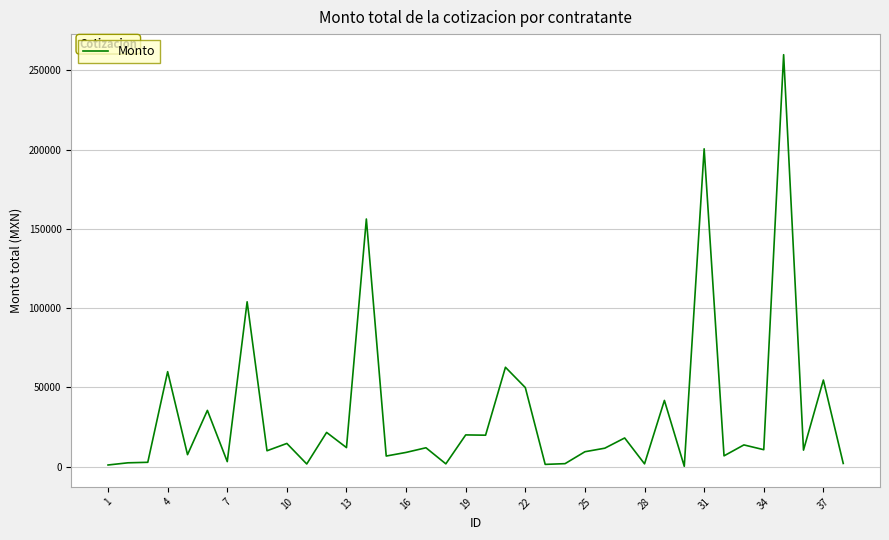

What is the greatest value displayed?

259882.3